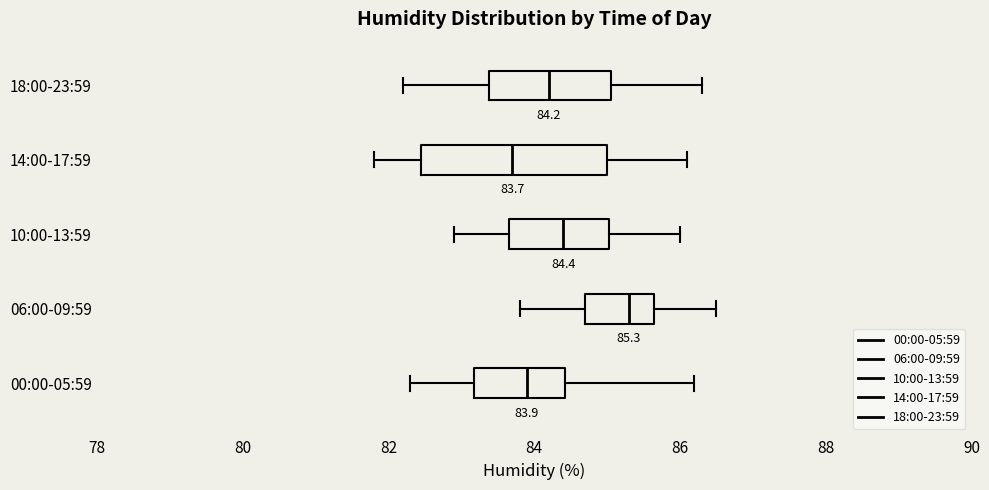

Which box is the widest, from its left edge to its right edge?

14:00-17:59